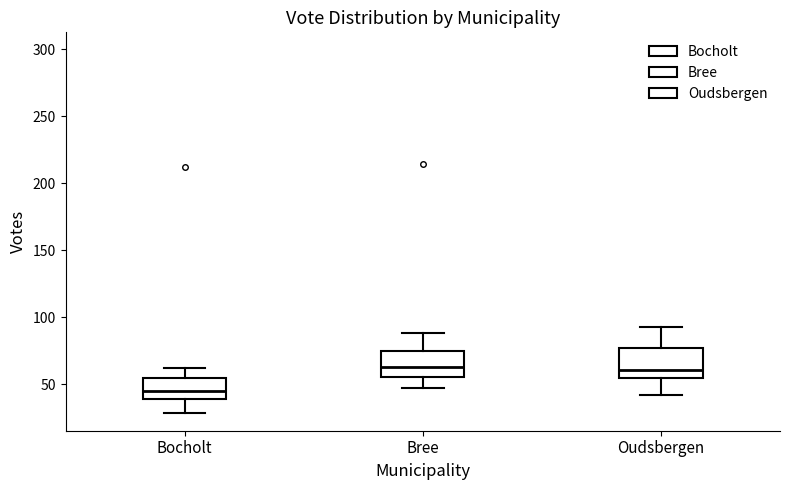

Reading left to right, transcribe this box plot: for each box, give where its median line is, the range the box spans, and where its two whiskers end, as read against the y-axis. The values are not printed on the chart, so give them approximately, as read against the axis.

Bocholt: median 45, box 40 to 55, whiskers 30 to 60
Bree: median 65, box 55 to 75, whiskers 45 to 90
Oudsbergen: median 60, box 55 to 75, whiskers 40 to 95